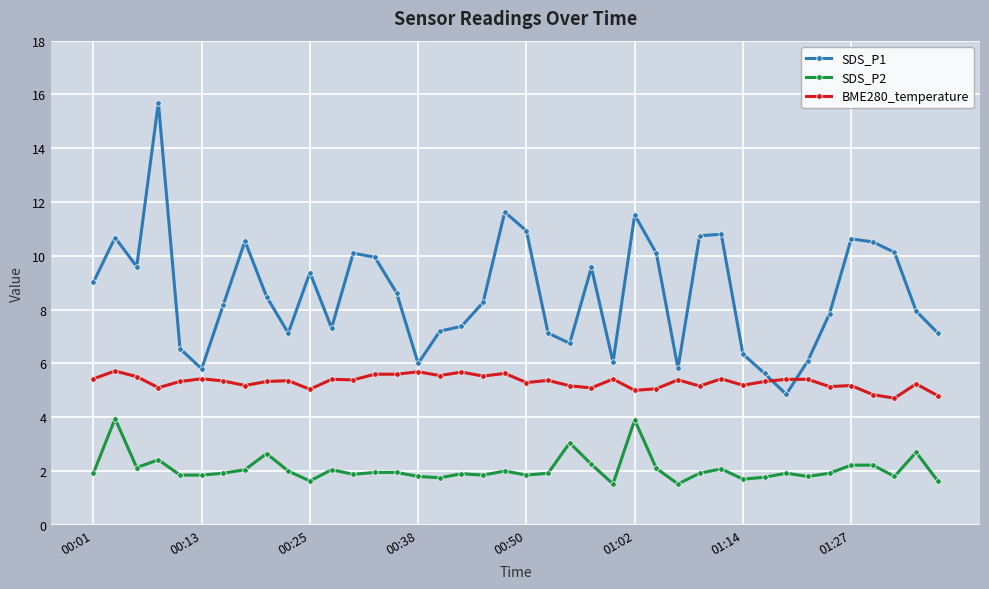

True or false: SDS_P2 and SDS_P1 intersect in this chart.

False